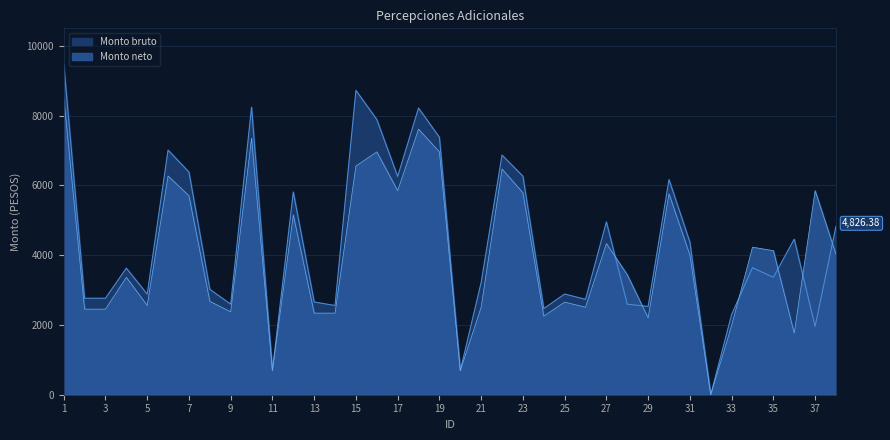

Which label corresponds to the smallest value in the chart?

32